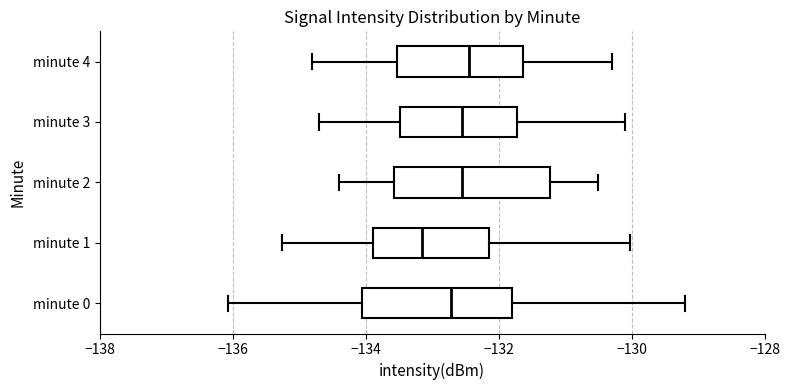

Where does the left whisker of the box for minute 2 end on the x-axis? The values are not printed on the chart, so give them approximately, as read against the axis.

-134.4